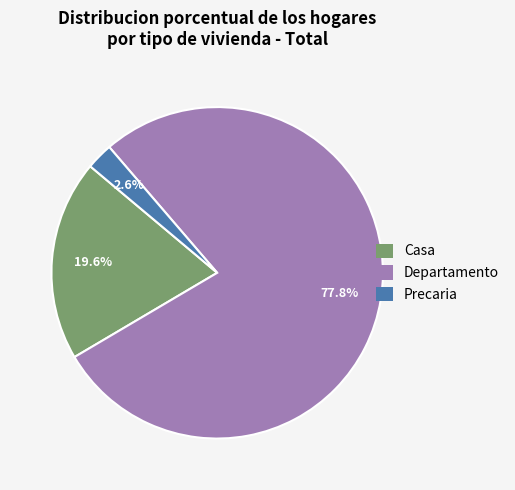

Is there any slice that represents more than half of the pie?

Yes